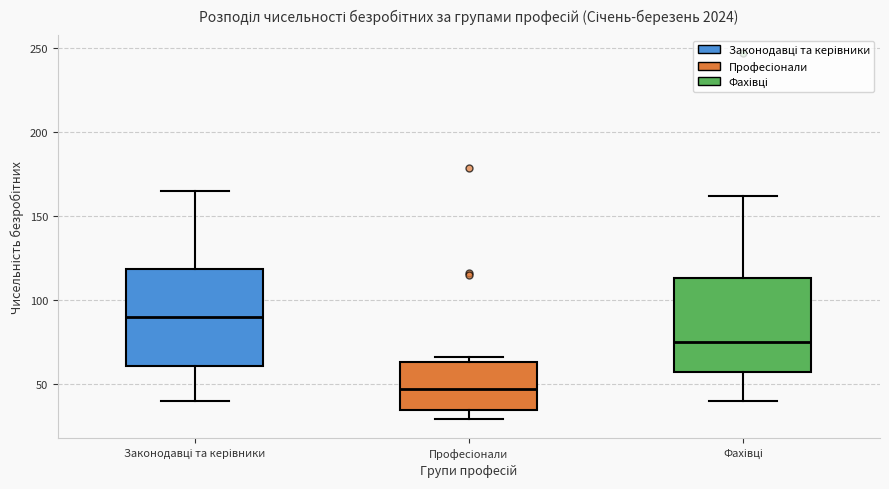

Where does the median line of the box for Законодавці та керівники sit on the y-axis? The values are not printed on the chart, so give them approximately, as read against the axis.

90